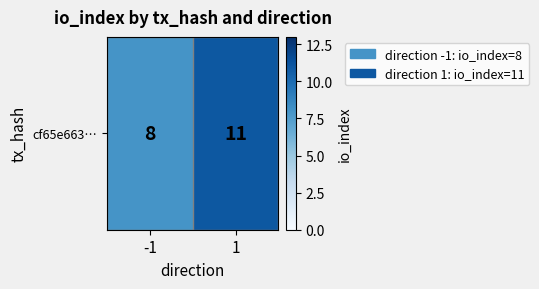

What is the difference between the maximum and minimum values?

3